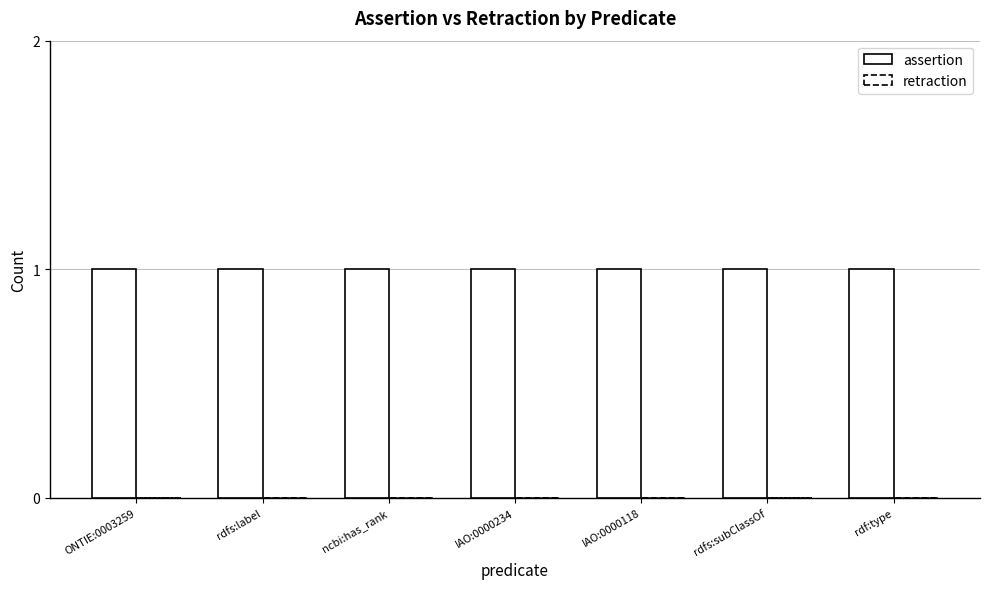

List the labels in order of retraction value, largest first.

ONTIE:0003259, rdfs:label, ncbi:has_rank, IAO:0000234, IAO:0000118, rdfs:subClassOf, rdf:type